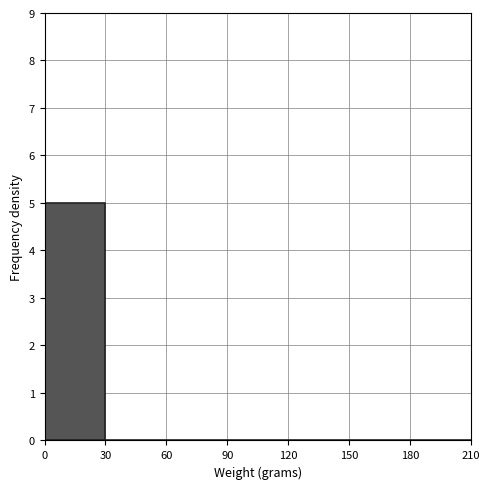

Reading left to right, transcribe this chart: for each bar, give the range it covers on the x-axis and its height. The values are not printed on the chart, so give them approximately, as read against the axis.

0 to 30: 5
30 to 60: 0
60 to 90: 0
90 to 120: 0
120 to 150: 0
150 to 180: 0
180 to 210: 0